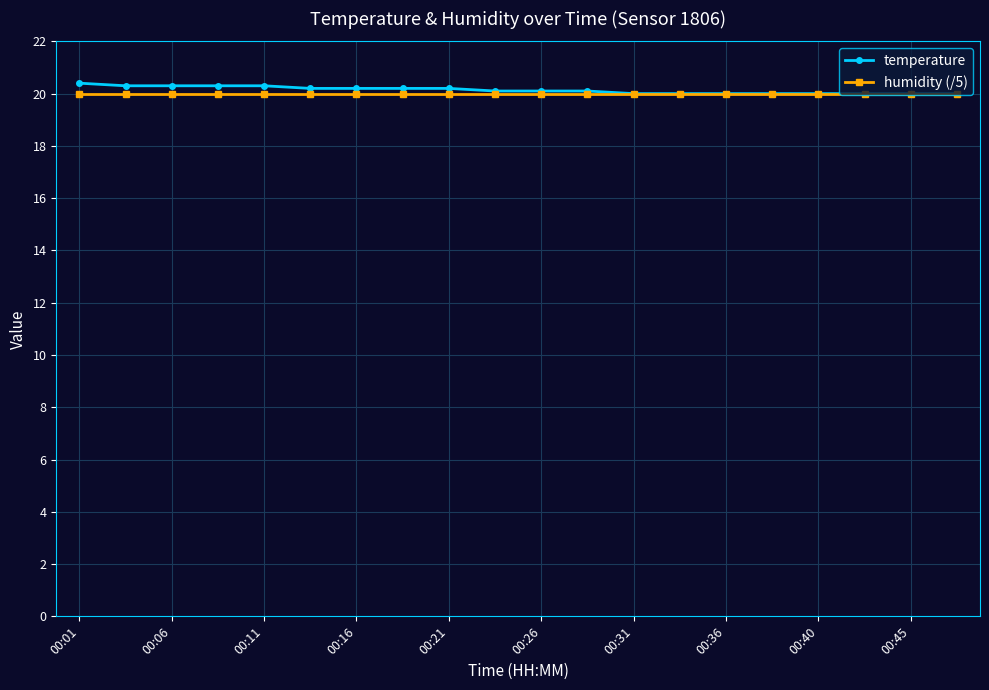

Which series has the largest range (max minus min)?

temperature